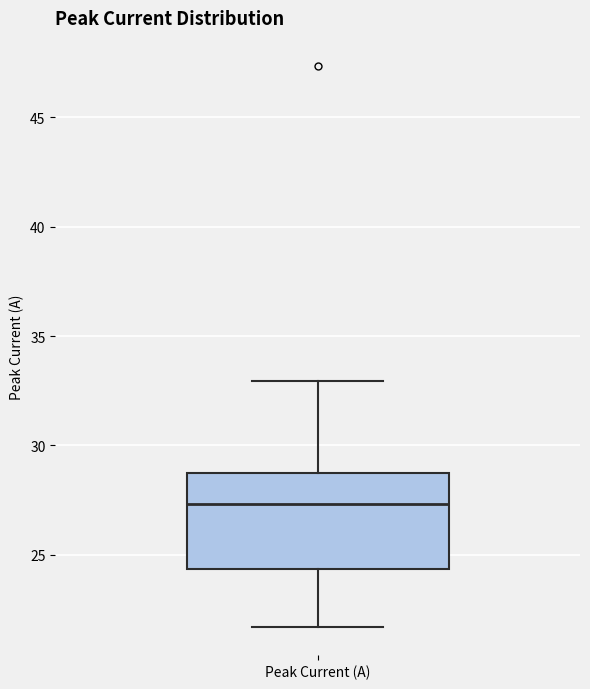

Transcribe this box plot: give where the median line is, the range the box spans, and where the two whiskers end, as read against the y-axis. The values are not printed on the chart, so give them approximately, as read against the axis.

median 27.5, box 24.5 to 28.5, whiskers 21.5 to 33.0